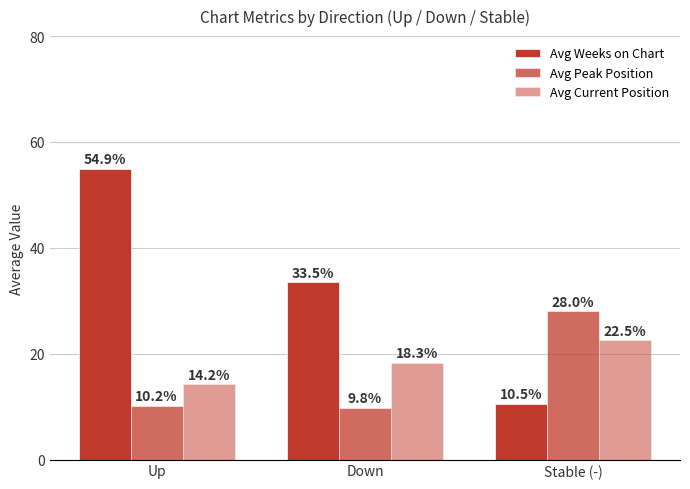

How many data points in Avg Weeks on Chart are above 33?

2